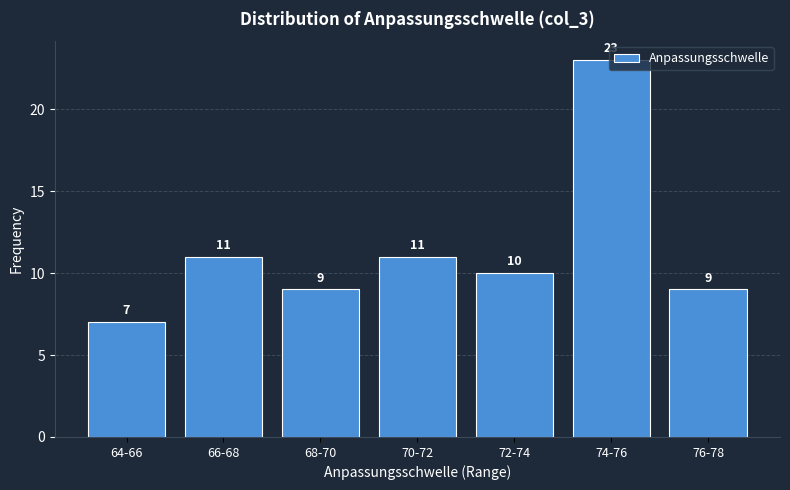

What is the smallest value displayed?

7